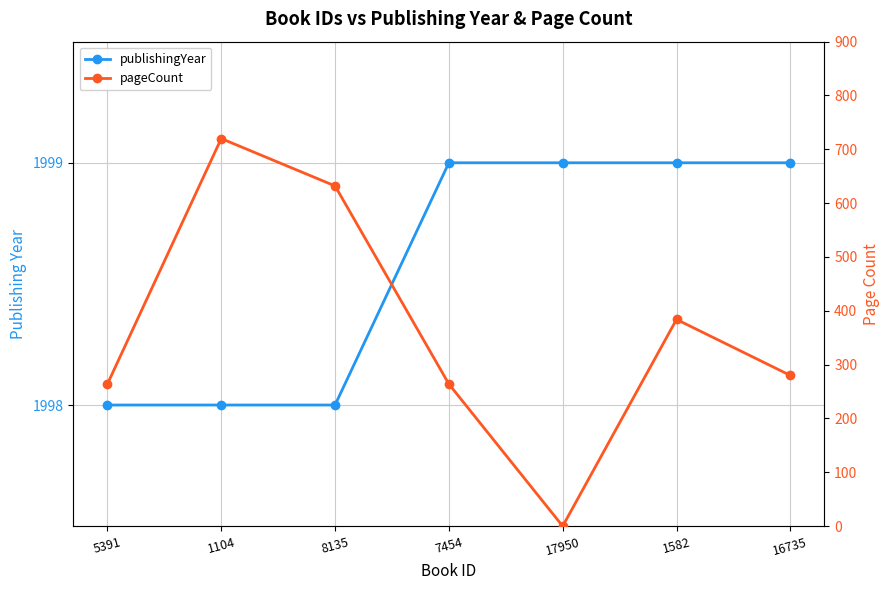

Is it true that publishingYear equals 602 at 5391?

False